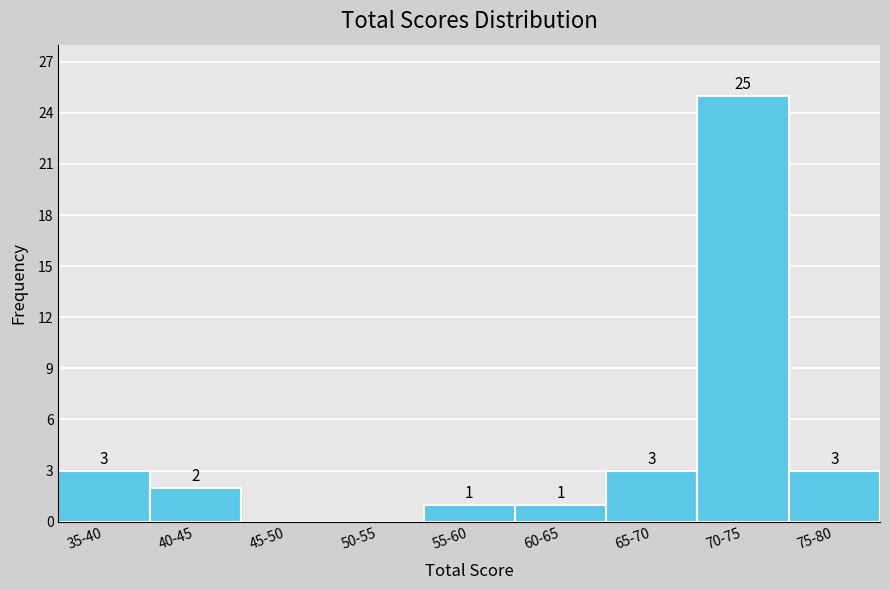

Reading right to left, what are all the values shown in this chart?

75-80=3	70-75=25	65-70=3	60-65=1	55-60=1	50-55=0	45-50=0	40-45=2	35-40=3